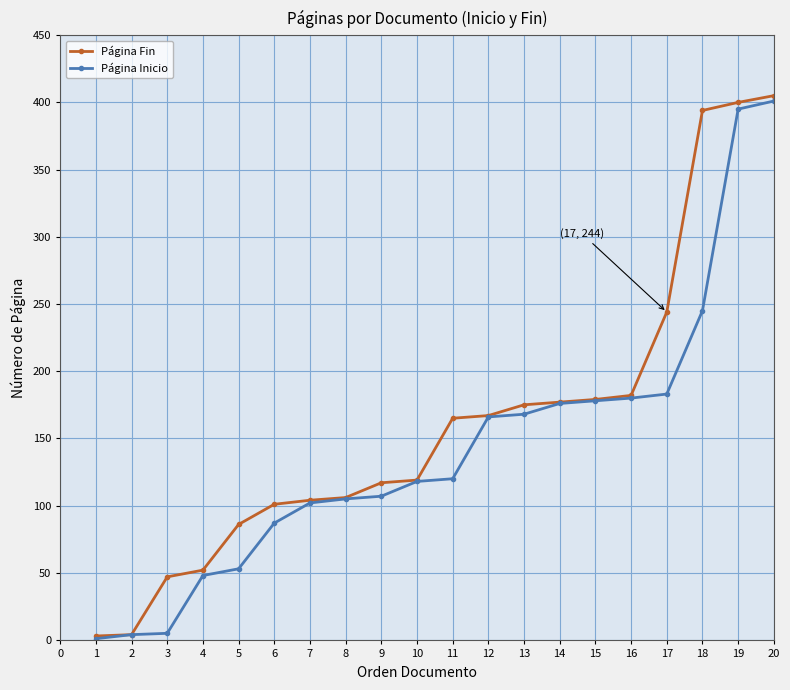

How many distinct data groups are displayed?

2